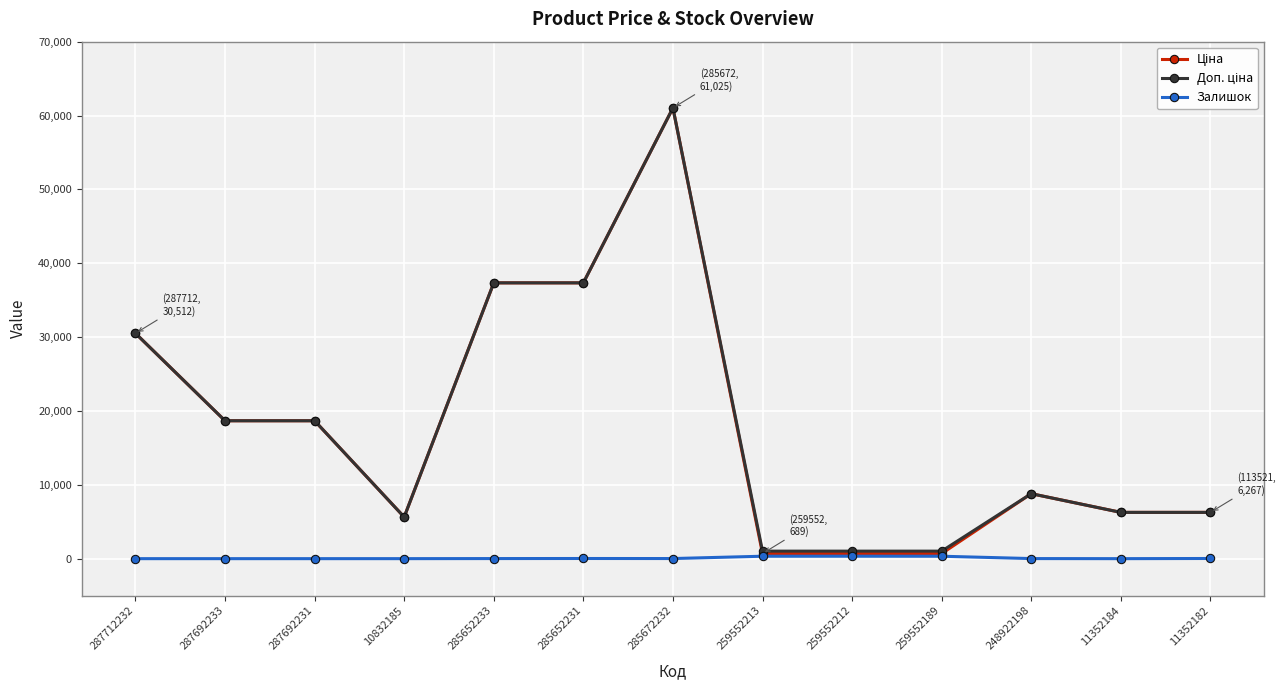

At which category is the sum across all series the highest?

285672232